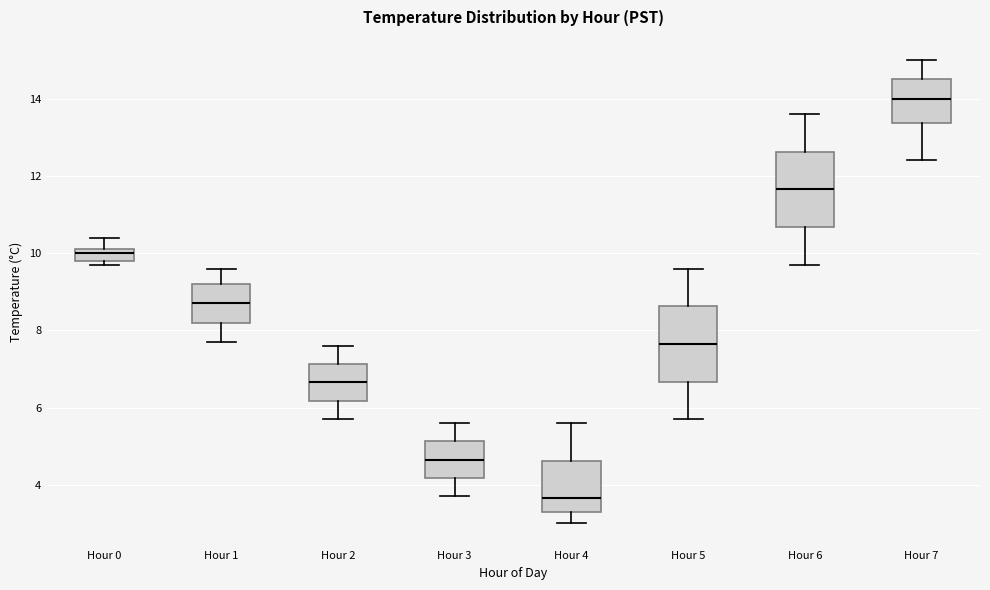

Which box's median line is the highest?

Hour 7